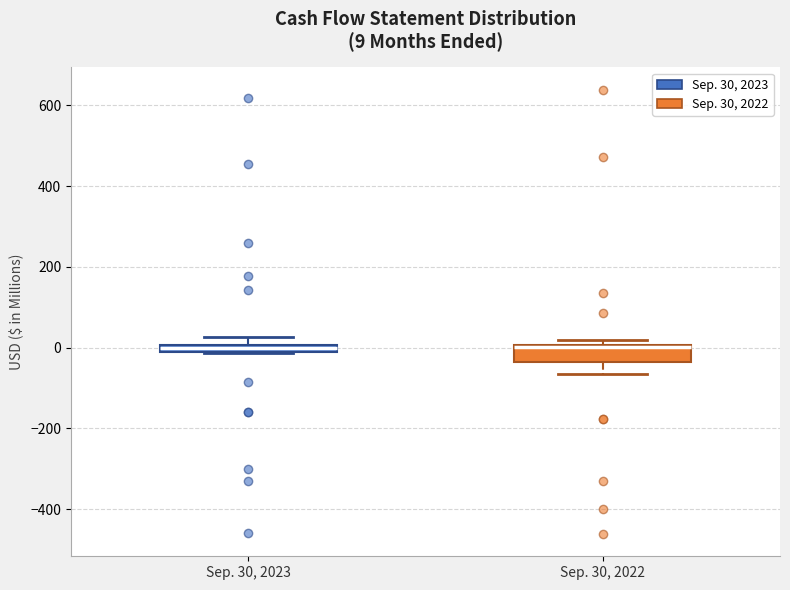

Which box is the tallest, from its lower edge to its upper edge?

Sep. 30, 2022